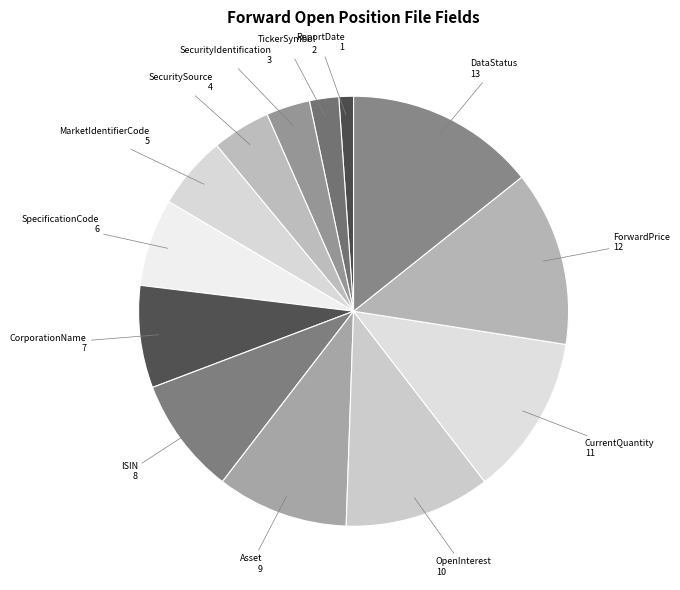

How many segments does this pie chart have?

13